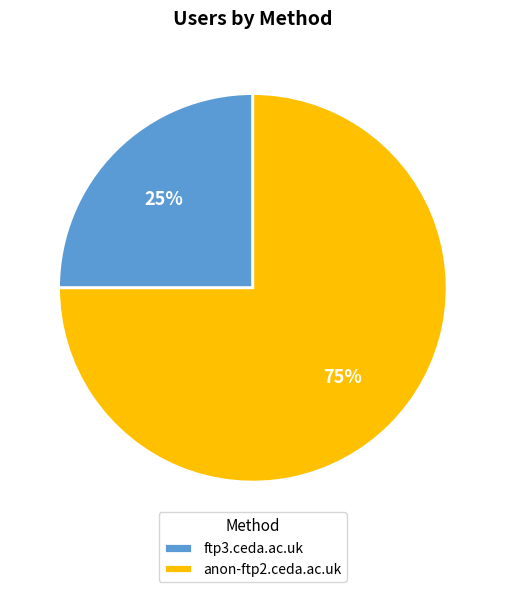

Between ftp3.ceda.ac.uk and anon-ftp2.ceda.ac.uk, which is larger?

anon-ftp2.ceda.ac.uk